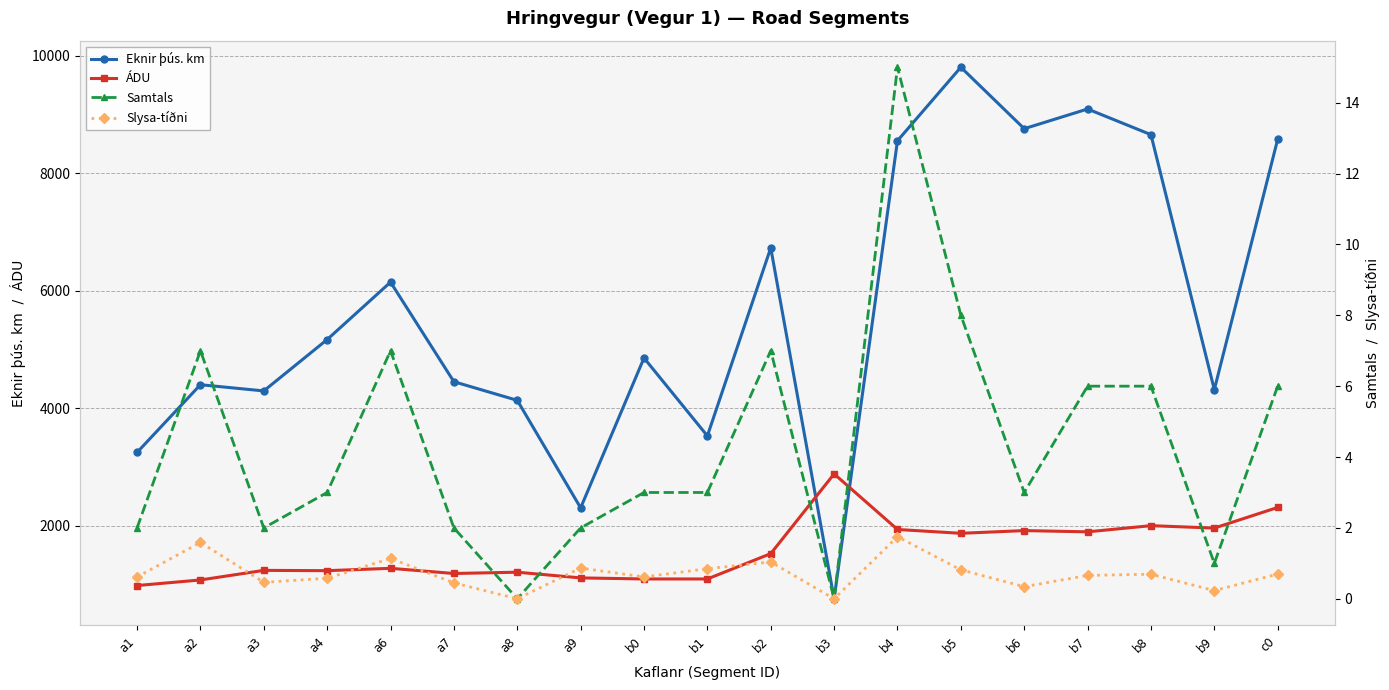

At which label is Samtals closest to 7?

a2